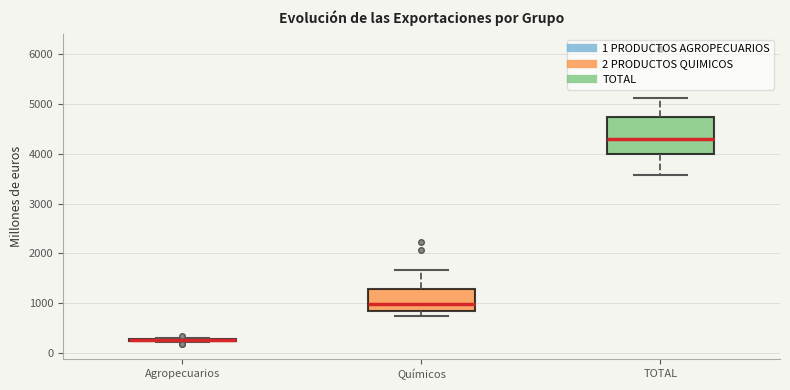

Comparing the boxes themselves (not the whiskers), which one is the tallest?

TOTAL